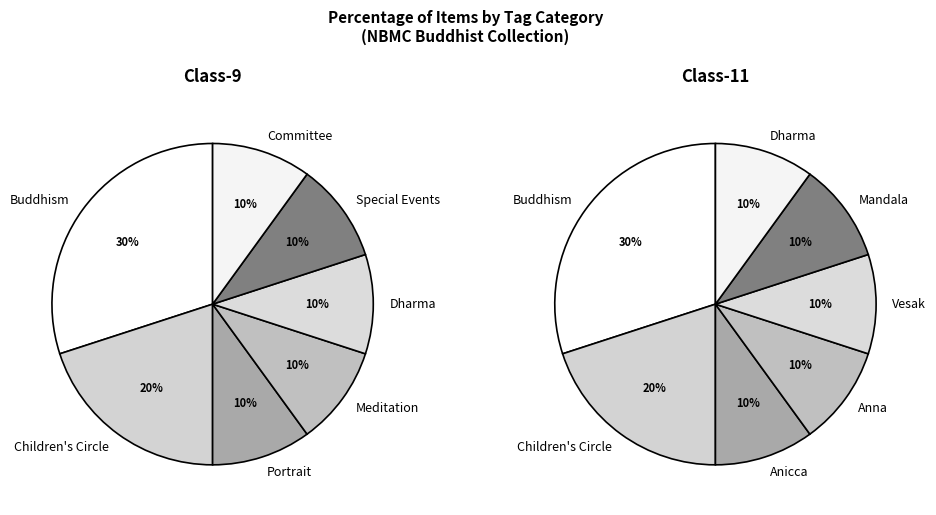

Which slice is the largest?

Buddhism